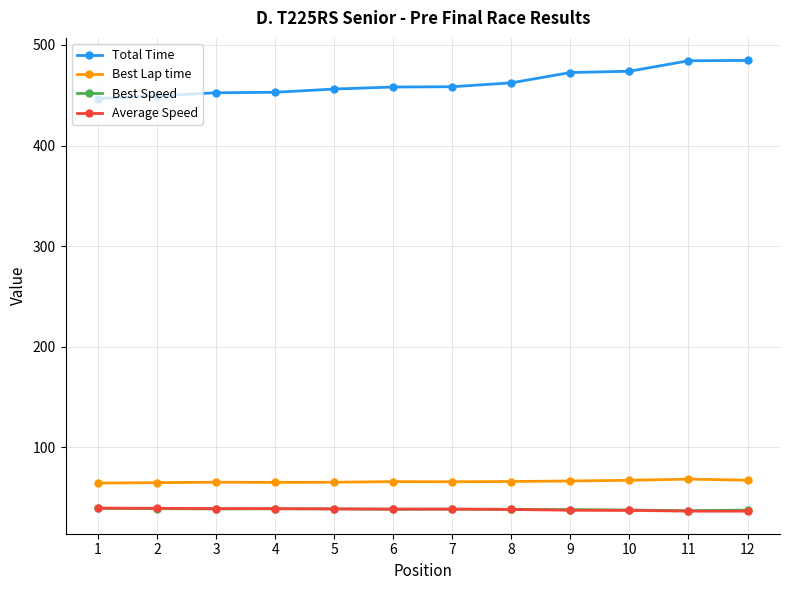

What is the value of the Best Lap time point at the 9th from the left?

66.4